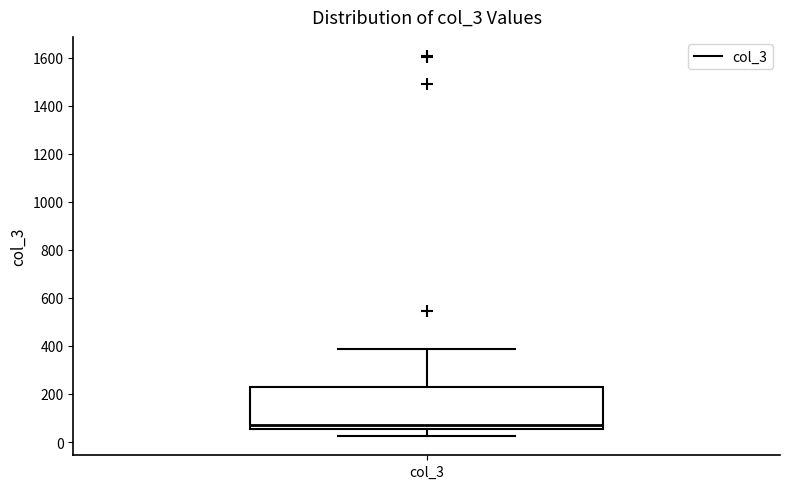

Transcribe this box plot: give where the median line is, the range the box spans, and where the two whiskers end, as read against the y-axis. The values are not printed on the chart, so give them approximately, as read against the axis.

median 80, box 60 to 220, whiskers 20 to 380